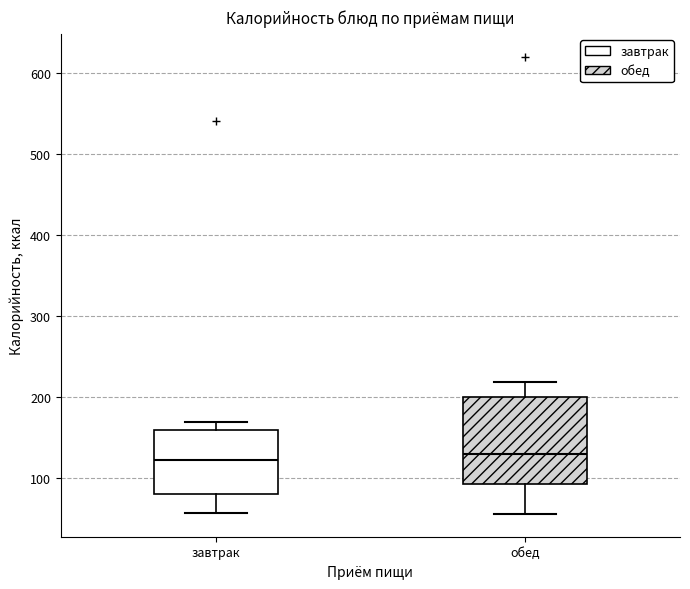

Where does the lower whisker of the box for завтрак end on the y-axis? The values are not printed on the chart, so give them approximately, as read against the axis.

60